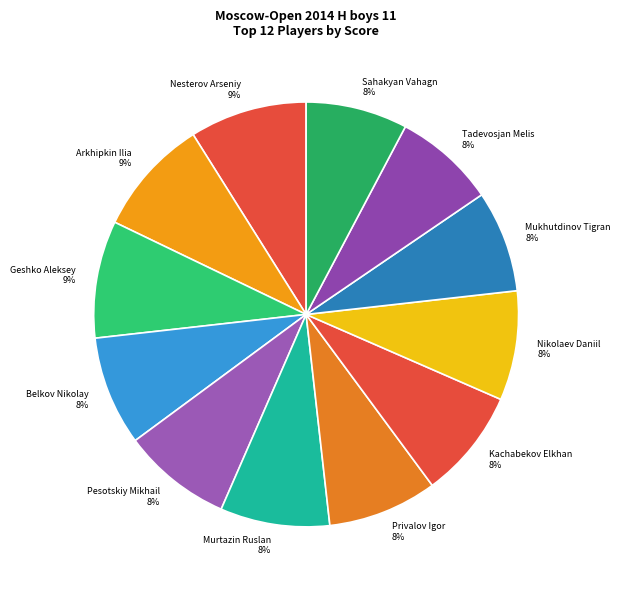

Do Geshko Aleksey and Arkhipkin Ilia together represent more than half of the pie?

No